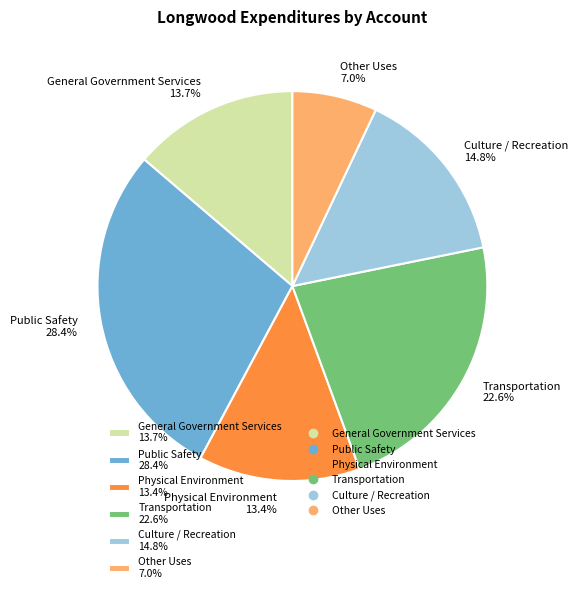

How many slices are in this pie chart?

6